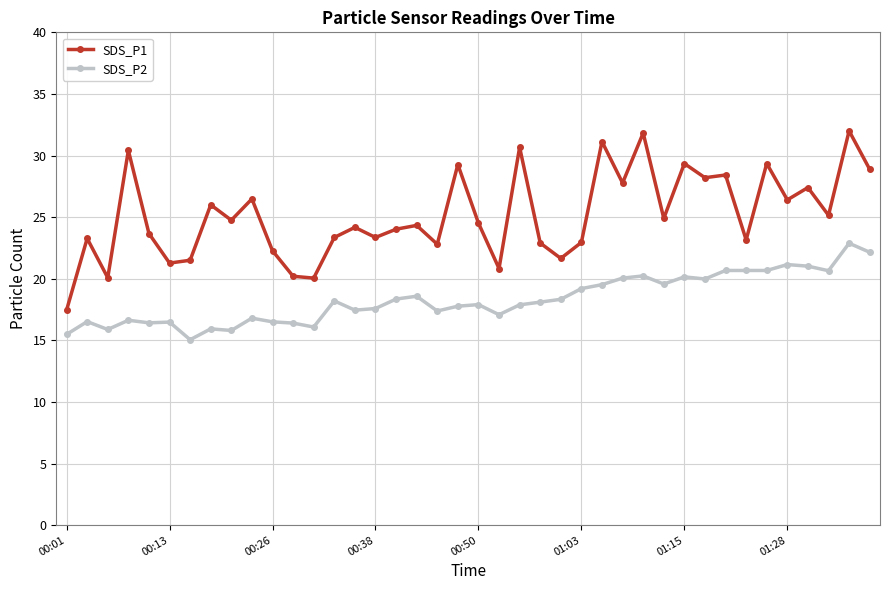

List the series in order of their peak value, highest first.

SDS_P1, SDS_P2